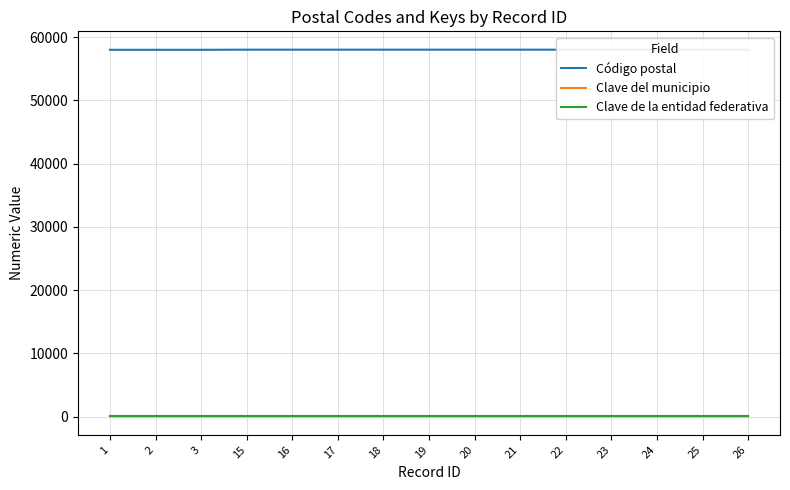

Which series has the widest spread of values?

Código postal